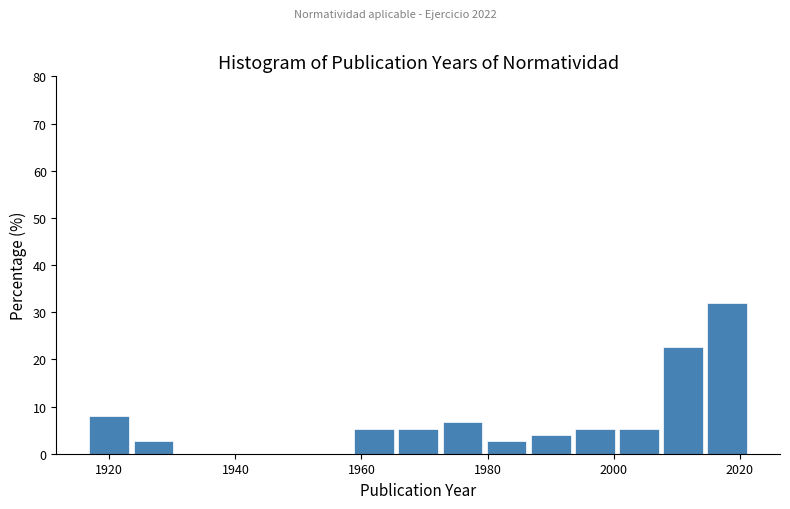

Around what value on the x-axis is the tallest bar? Give the approximate position of its centre, as read against the axis.

2018